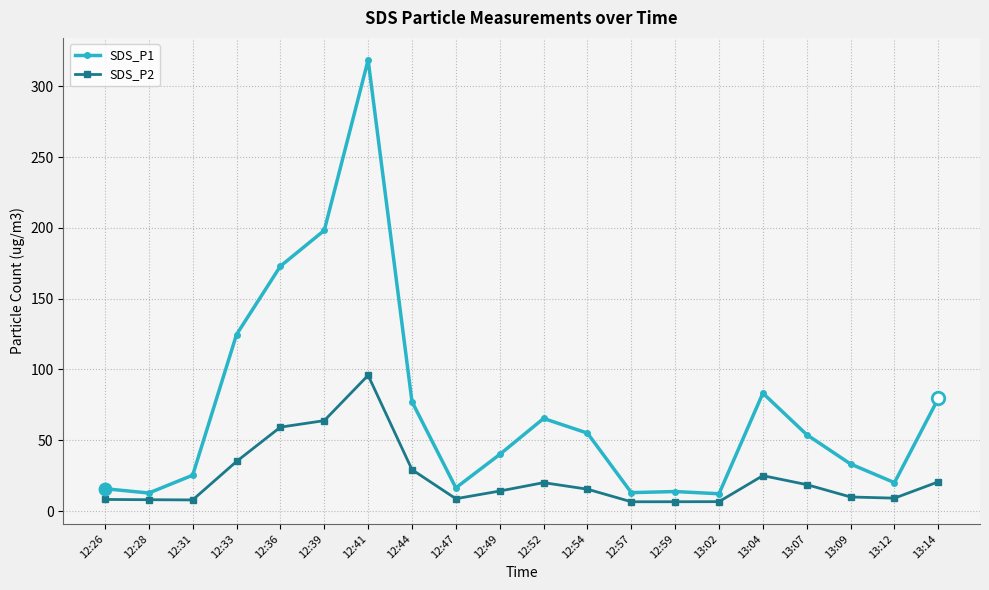

Is it true that SDS_P1 equals 142.3 at 13:14?

False